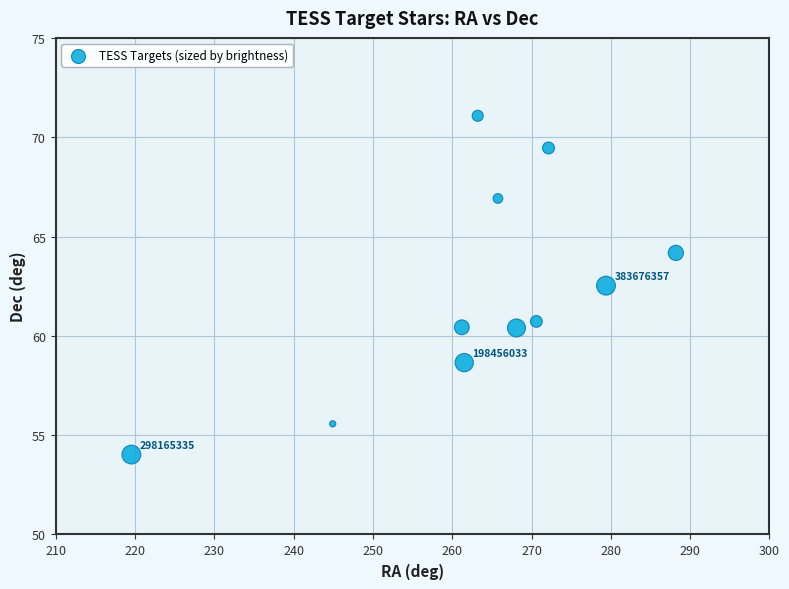

What is the range of Y values (max minus min)?

17.1